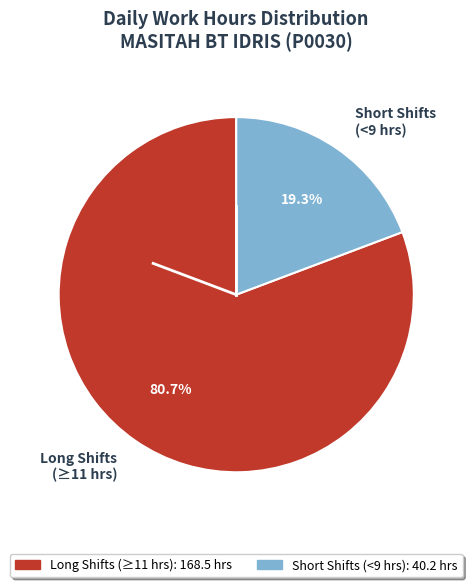

How many segments does this pie chart have?

2